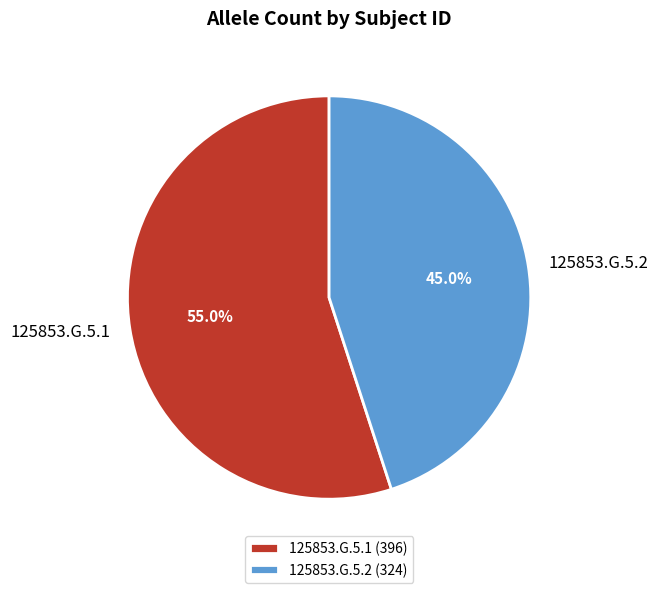

To the nearest percent, what portion does 125853.G.5.2 represent?

45%